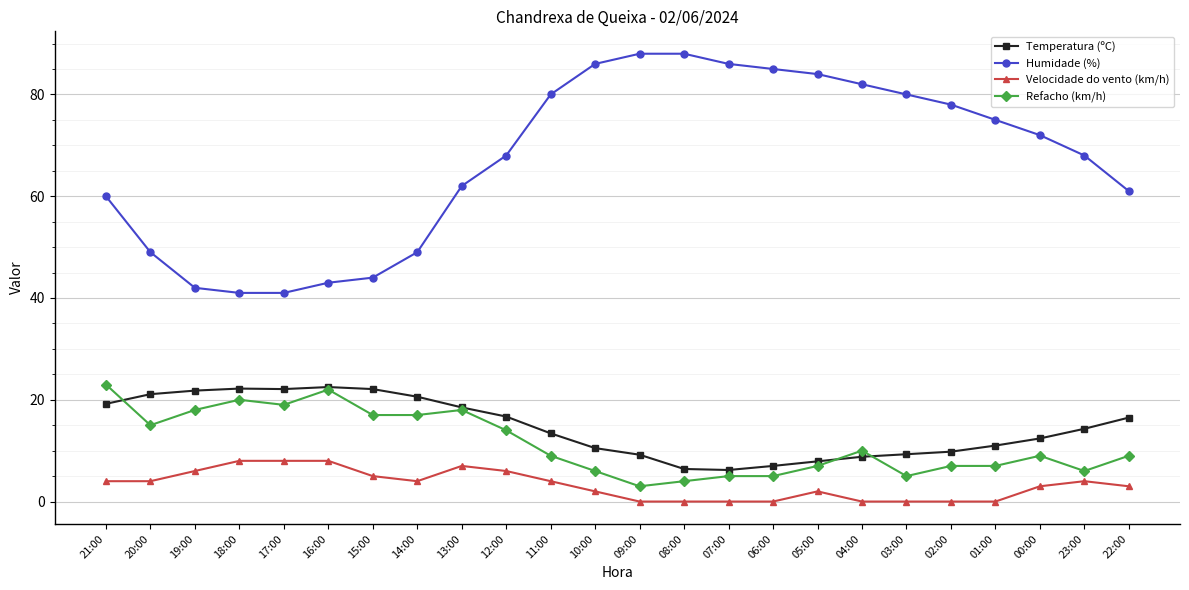

What is the label of the 20th point from the left?

02:00